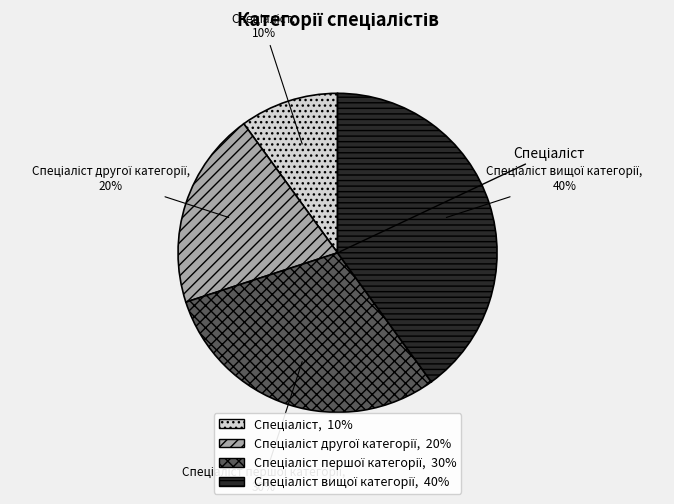

Is there any slice that represents more than half of the pie?

No